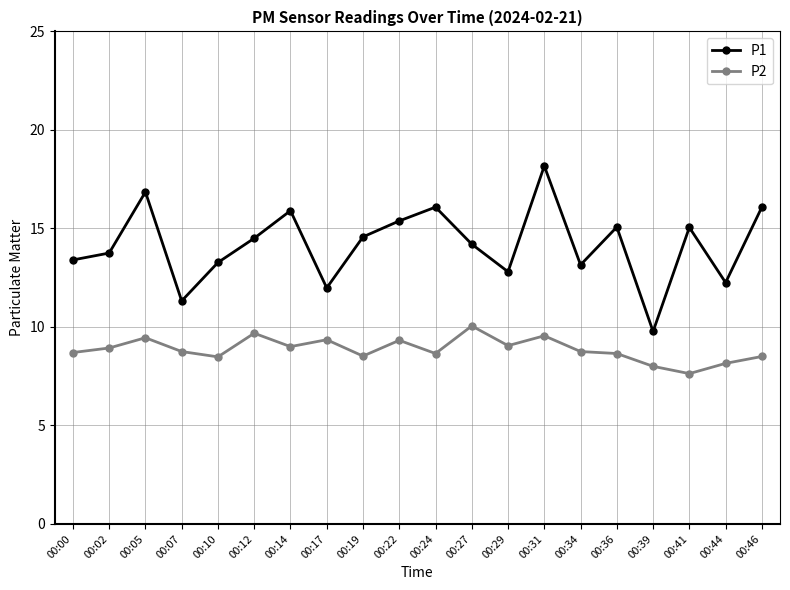

What is the approximate value of P2 at 00:24?

8.7